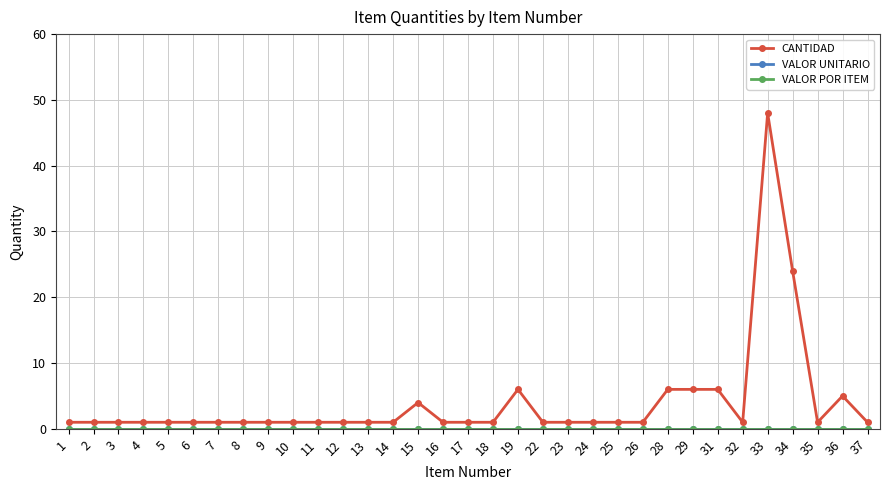

The value of VALOR UNITARIO at 19 is 0. True or false?

True